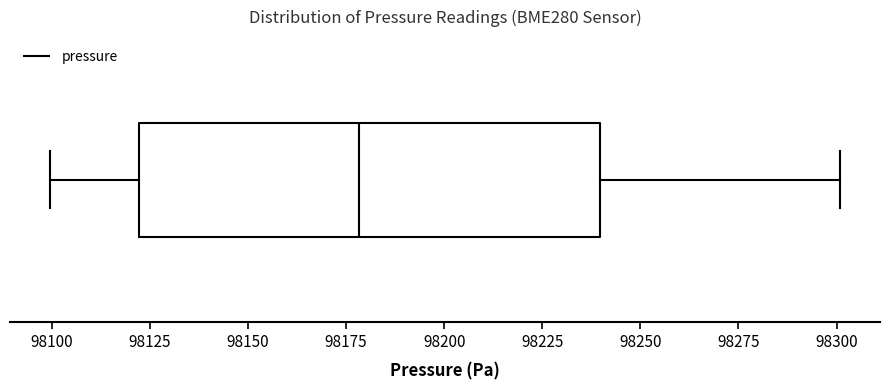

Read this box plot against the x-axis: the position of the median line, the range covered by the box, and the ends of both whiskers. The values are not printed on the chart, so give them approximately, as read against the axis.

median 98180, box 98120 to 98240, whiskers 98100 to 98300